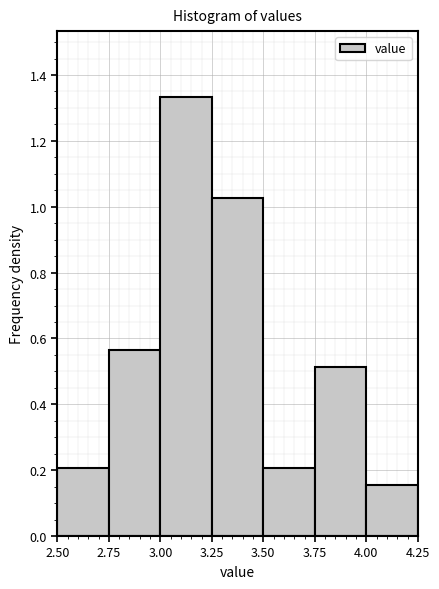

What is the height of the bar covering 2.75 to 3.00 on the x-axis? The values are not printed on the chart, so give them approximately, as read against the axis.

0.56